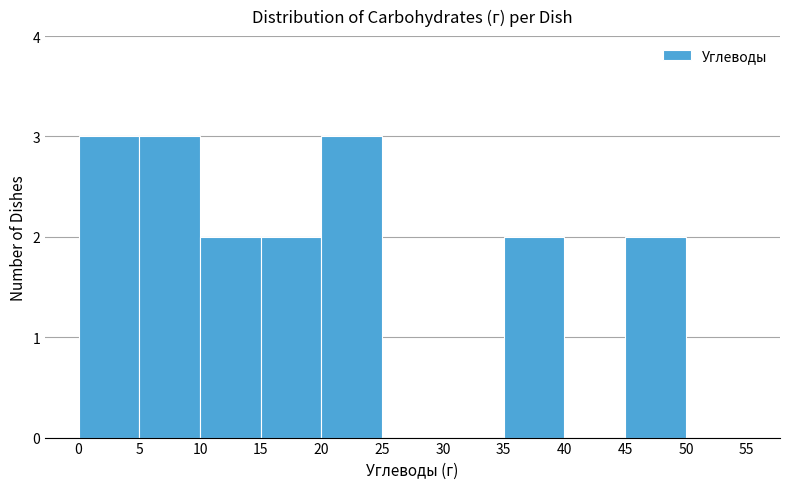

Reading left to right, transcribe this chart: for each bar, give the range it covers on the x-axis and its height. The values are not printed on the chart, so give them approximately, as read against the axis.

0 to 5: 3
5 to 10: 3
10 to 15: 2
15 to 20: 2
20 to 25: 3
25 to 30: 0
30 to 35: 0
35 to 40: 2
40 to 45: 0
45 to 50: 2
50 to 55: 0